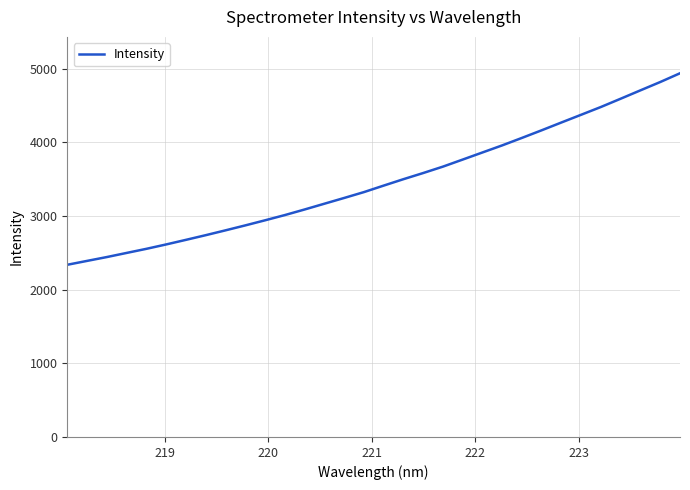

What is the maximum value shown in the chart?

4939.8